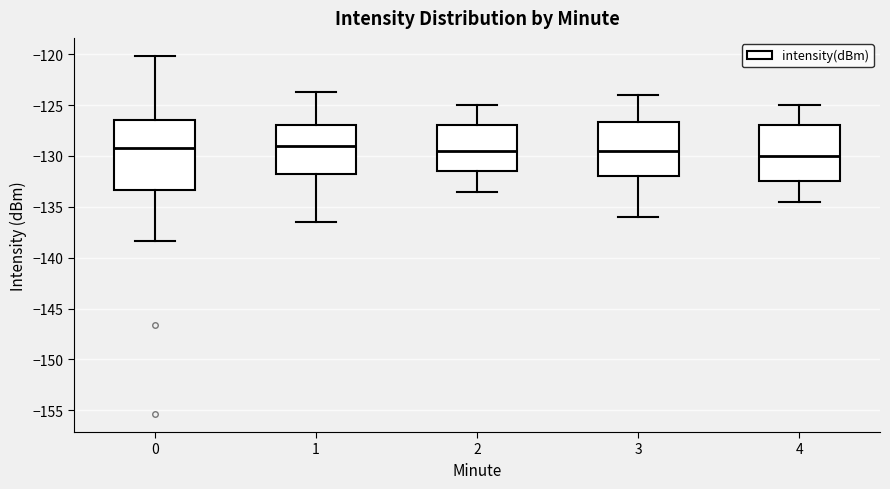

Which box is the tallest, from its lower edge to its upper edge?

0